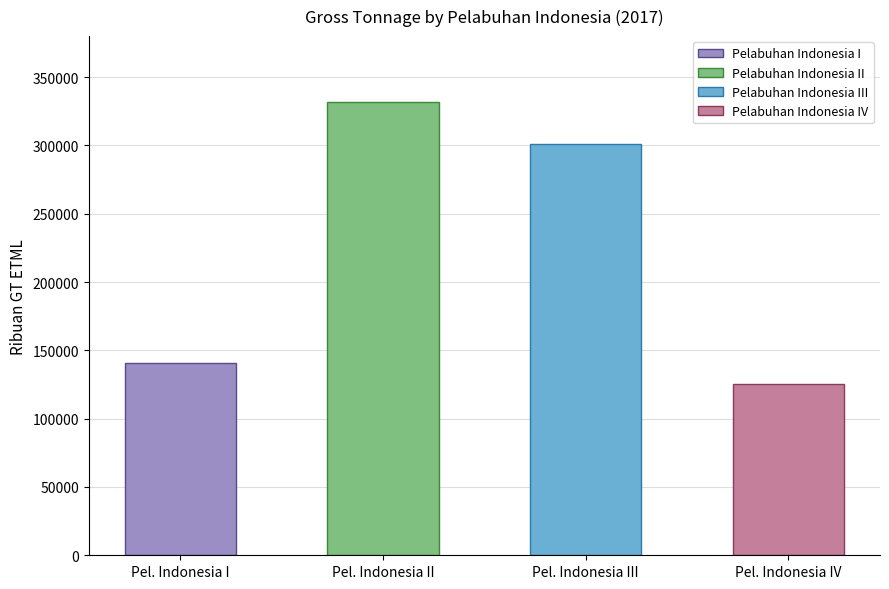

What is the difference between the second highest and second lowest values?

160350